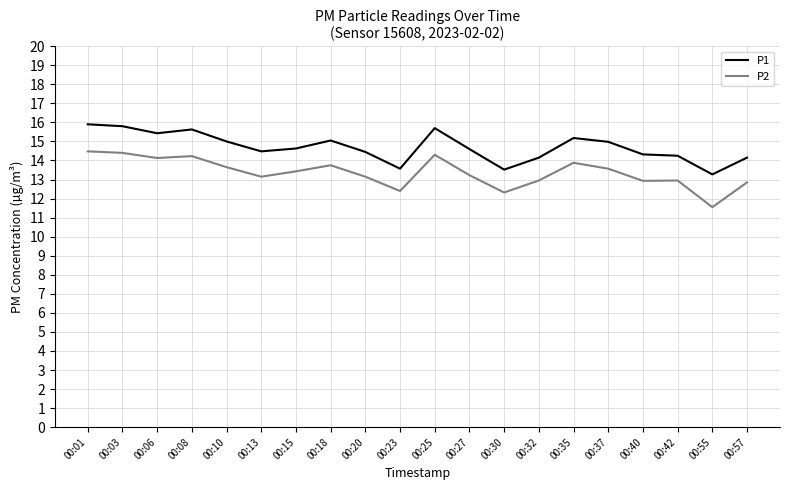

Which series has the largest total across all categories?

P1